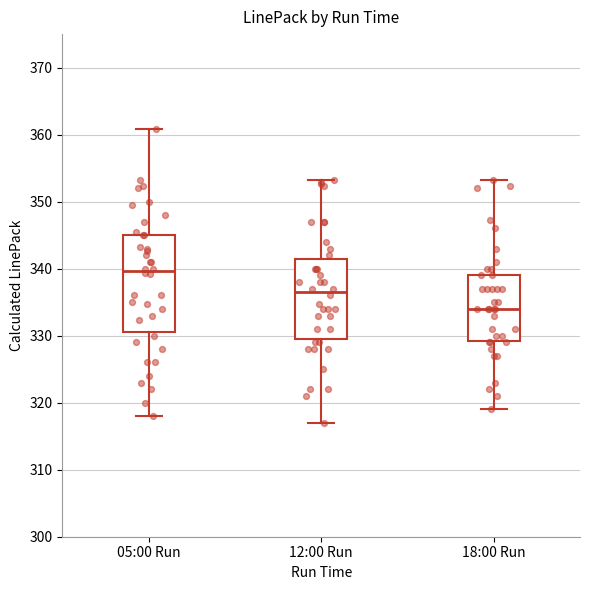

Comparing the boxes themselves (not the whiskers), which one is the tallest?

05:00 Run